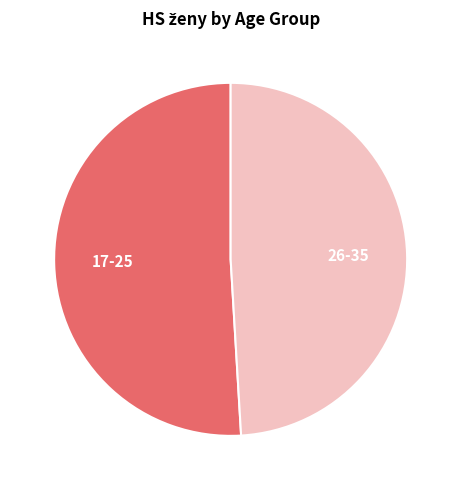

Which has a higher value, 26-35 or 17-25?

17-25